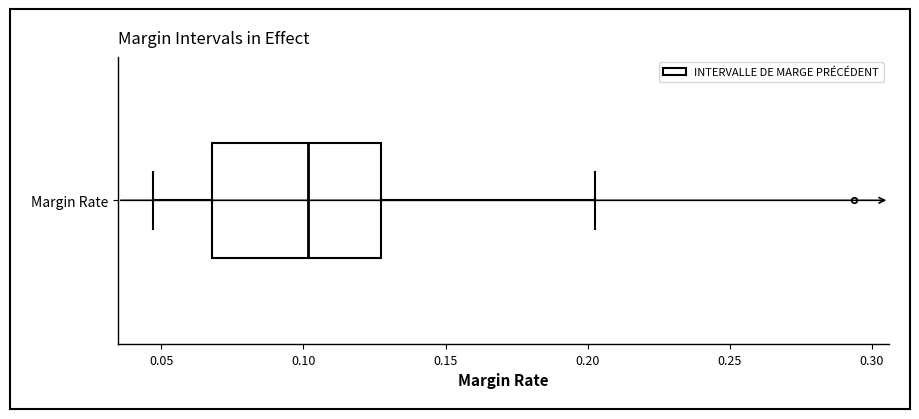

Transcribe this box plot: give where the median line is, the range the box spans, and where the two whiskers end, as read against the x-axis. The values are not printed on the chart, so give them approximately, as read against the axis.

median 0.100, box 0.070 to 0.125, whiskers 0.045 to 0.205